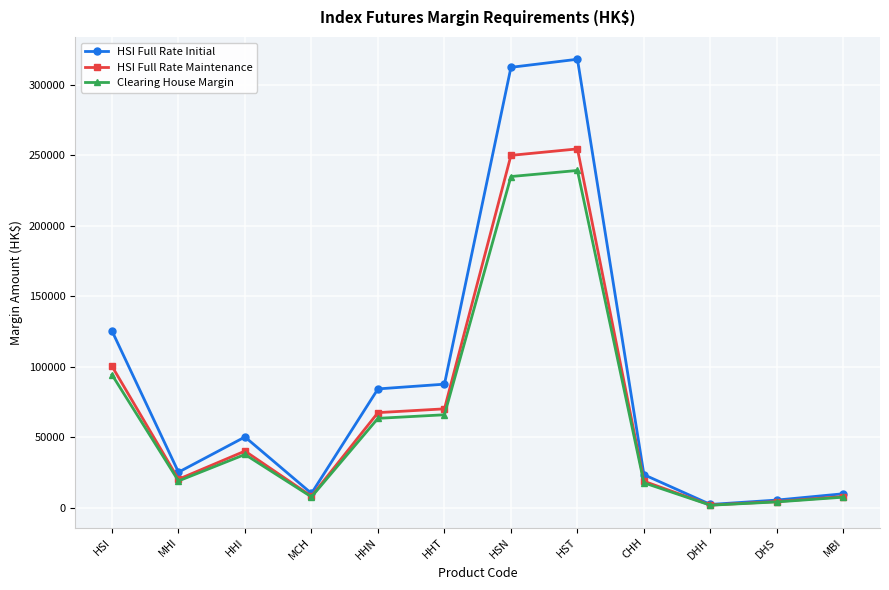

What is the average value of the HSI Full Rate Maintenance series?

70230